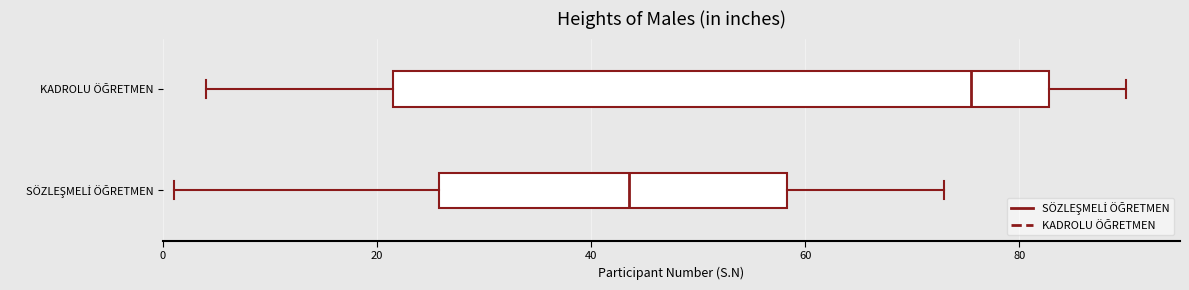

Reading bottom to top, read every box against the x-axis: the position of its median line, the range the box covers, and the ends of its whiskers. The values are not printed on the chart, so give them approximately, as read against the axis.

SÖZLEŞMELİ ÖĞRETMEN: median 44, box 26 to 58, whiskers 2 to 74
KADROLU ÖĞRETMEN: median 76, box 22 to 82, whiskers 4 to 90